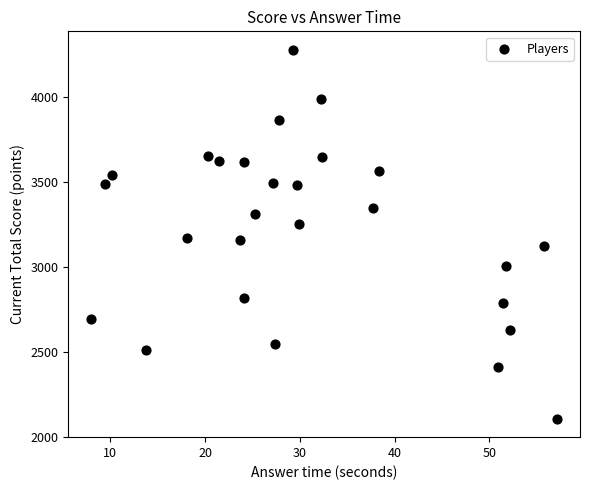

What is the range of Y values (max minus min)?

2169